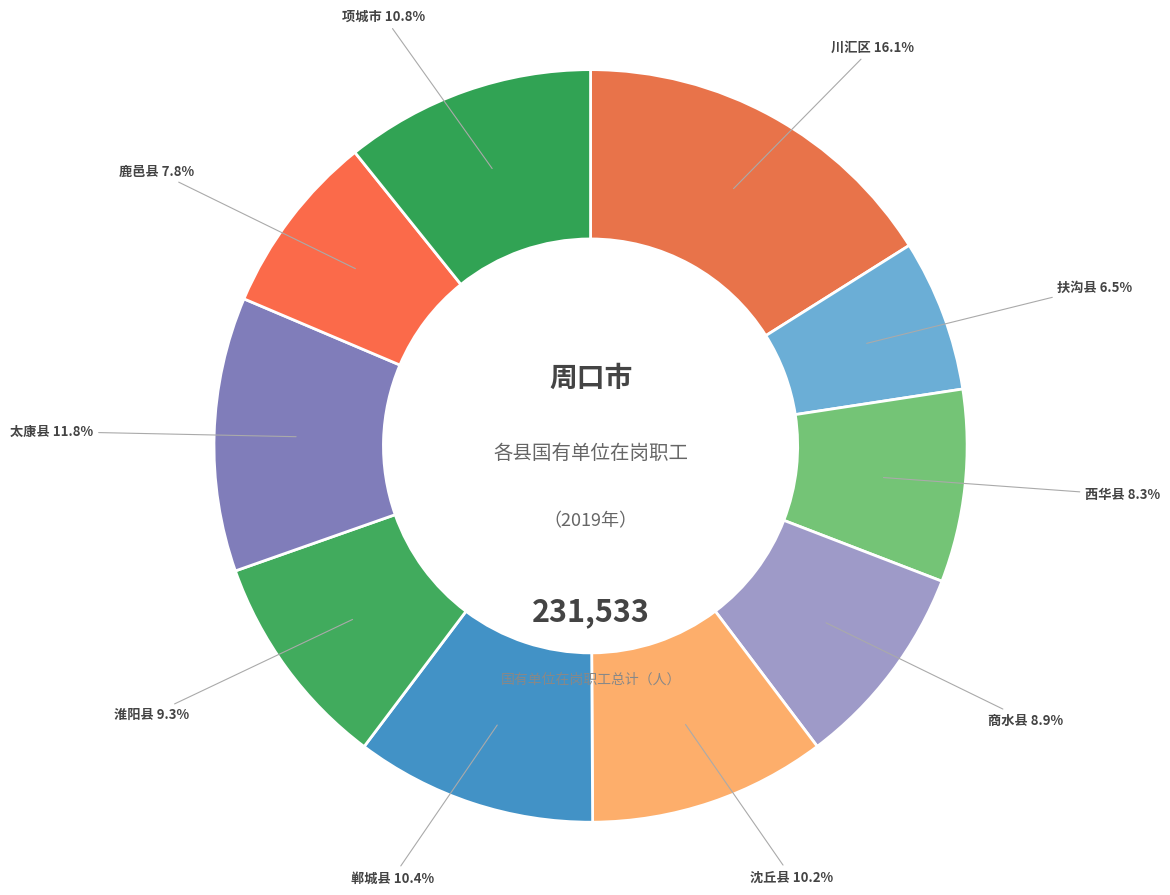

What portion of the pie excludes 项城市?

89.2%